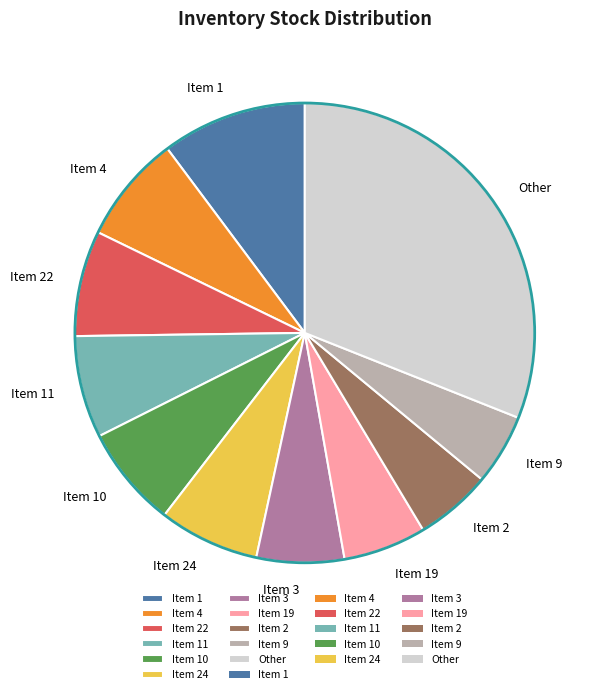

True or false: Item 3 accounts for 6% of the total.

True